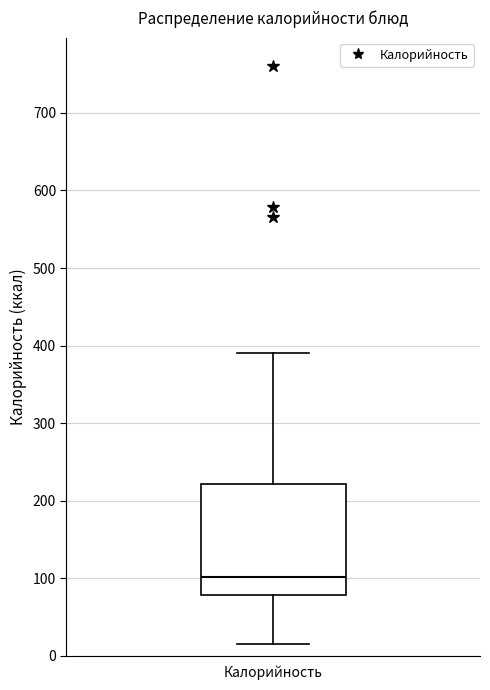

Read this box plot against the y-axis: the position of the median line, the range covered by the box, and the ends of both whiskers. The values are not printed on the chart, so give them approximately, as read against the axis.

median 100, box 80 to 220, whiskers 20 to 390